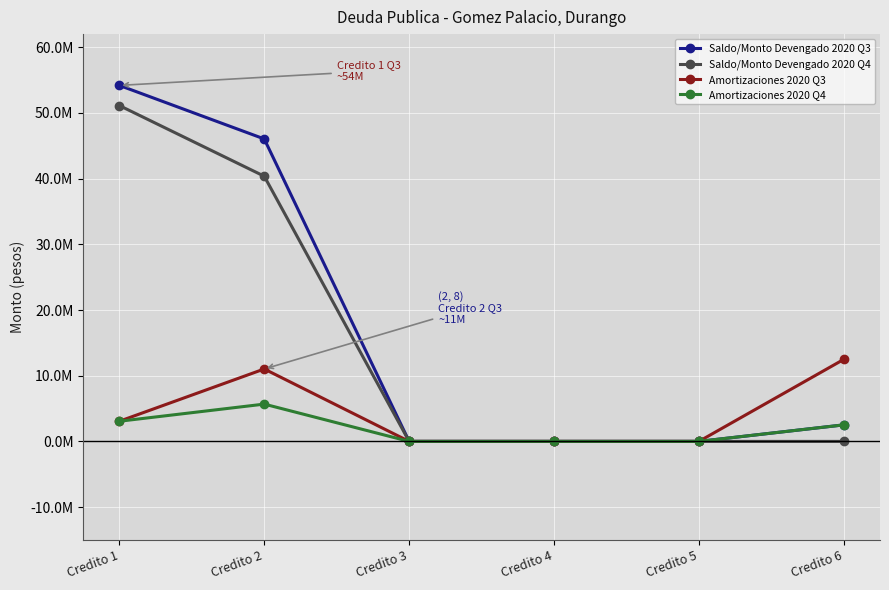

Between Credito 4 and Credito 5, which series saw the biggest shift?

Saldo/Monto Devengado 2020 Q3